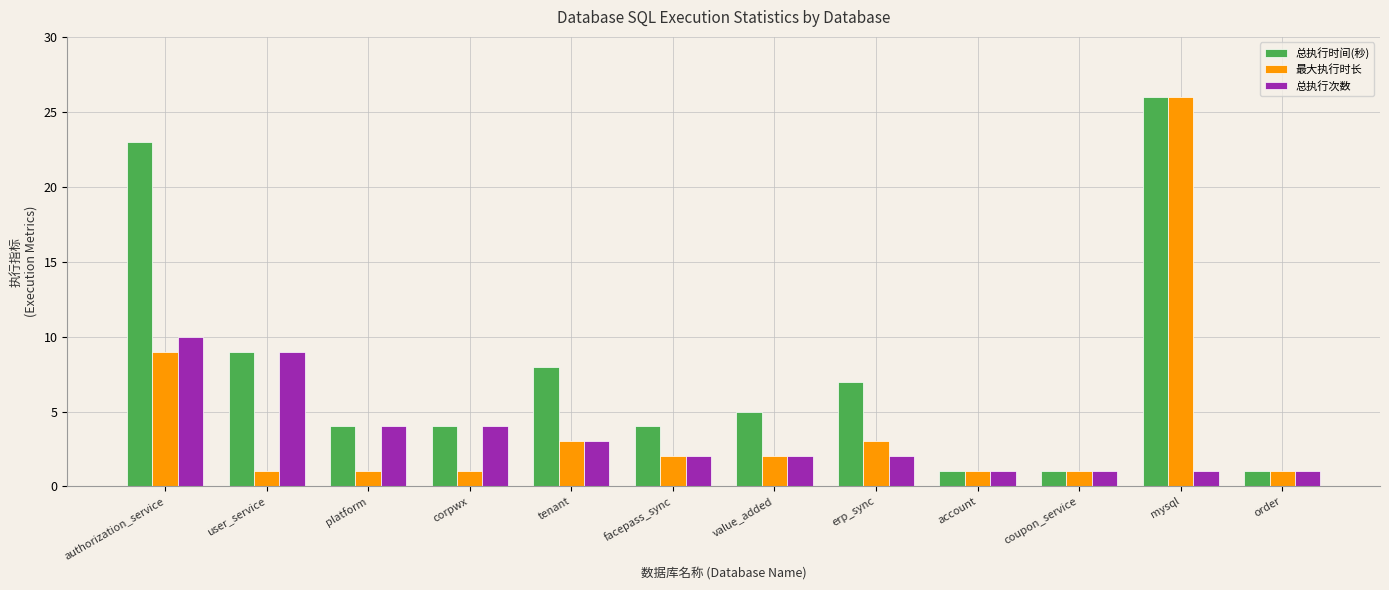

List the series in order of their overall mean, lowest first.

总执行次数, 最大执行时长, 总执行时间(秒)